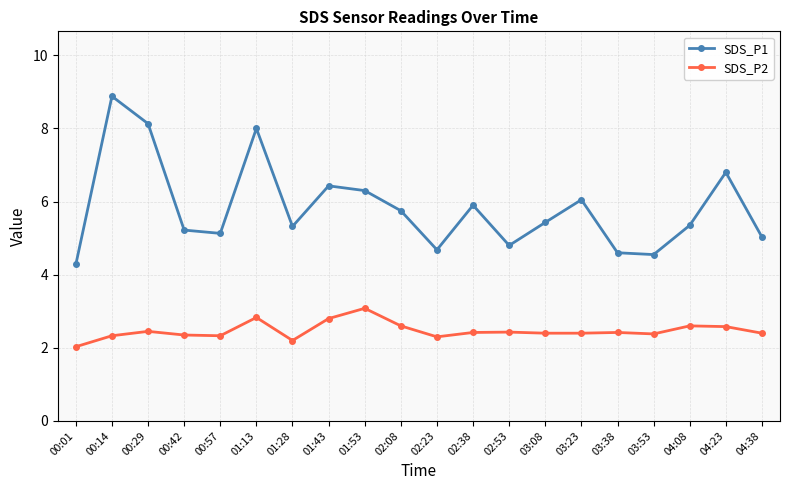

True or false: SDS_P1 and SDS_P2 intersect in this chart.

False